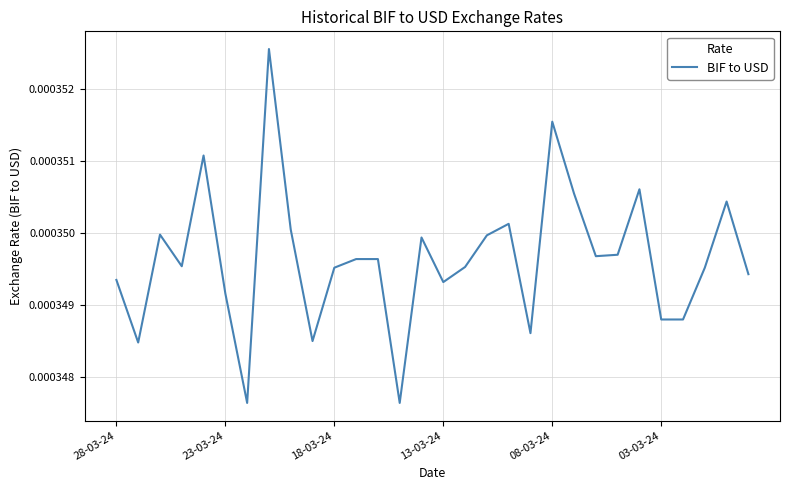

Count the number of categories in the chart.

30